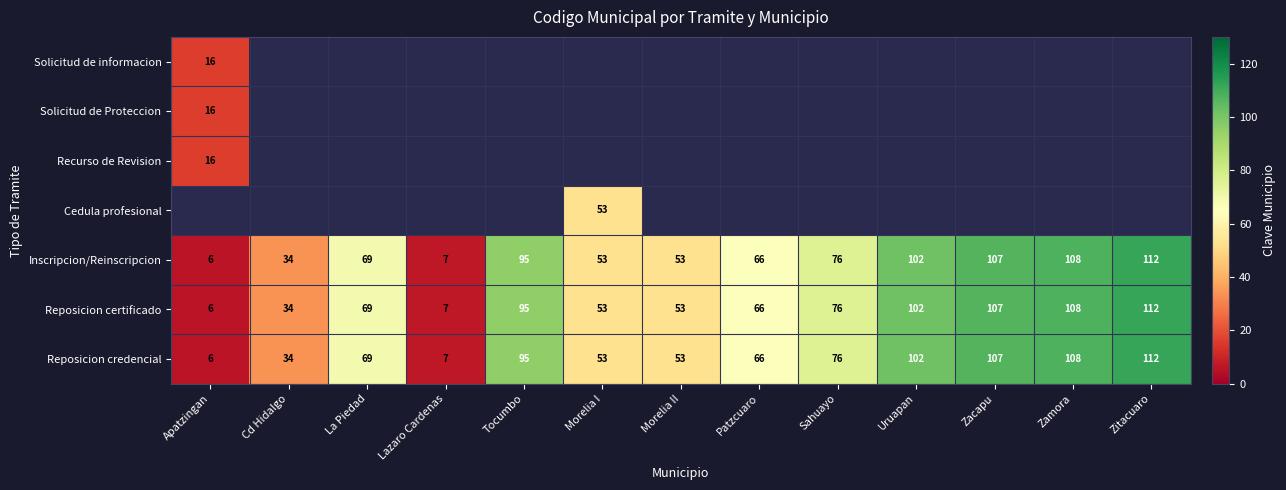

Which category has the lowest value in the Reposicion credencial series?

Apatzingan